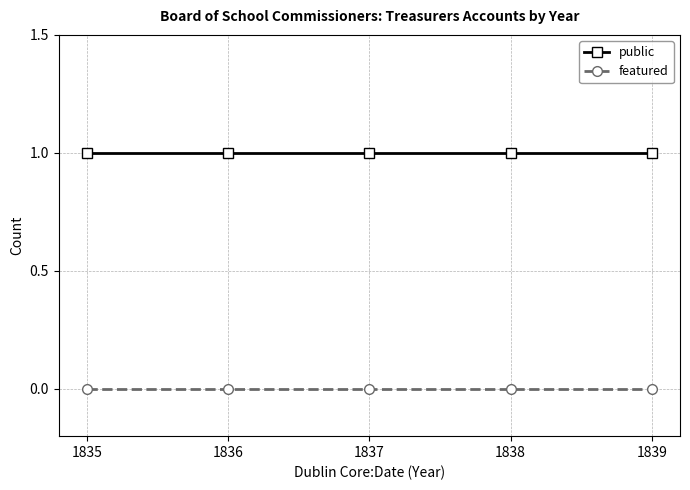

What is the sum of all public values?

5